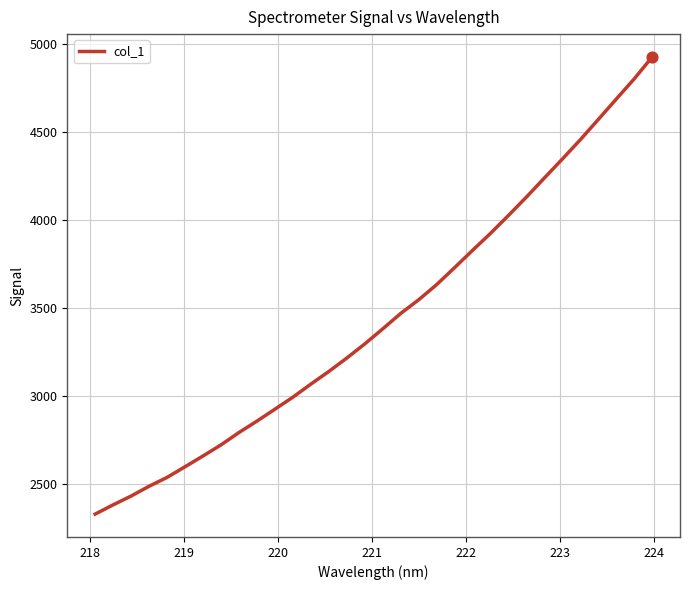

What is the minimum value shown in the chart?

2331.4